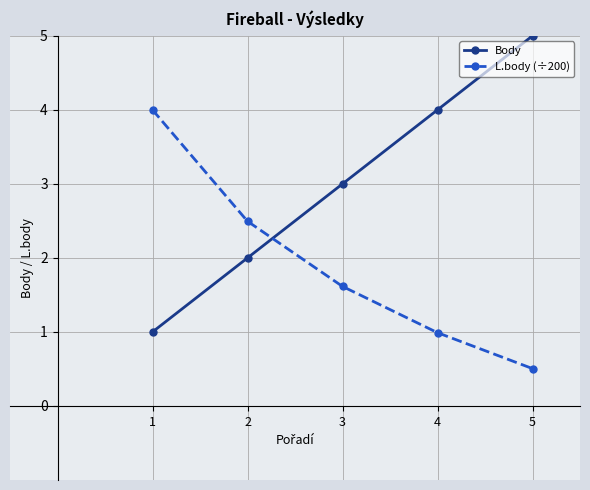

How many lines are shown in the chart?

2